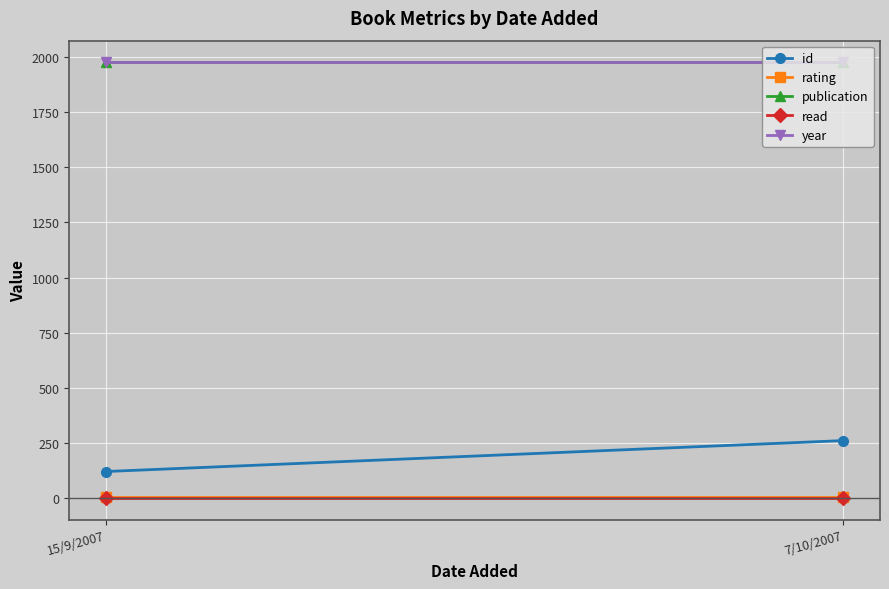

Reading left to right, transcribe all the data shown in this chart.

id: 15/9/2007=122	7/10/2007=262
rating: 15/9/2007=5	7/10/2007=5
publication: 15/9/2007=1974	7/10/2007=1974
read: 15/9/2007=1	7/10/2007=1
year: 15/9/2007=1974	7/10/2007=1974